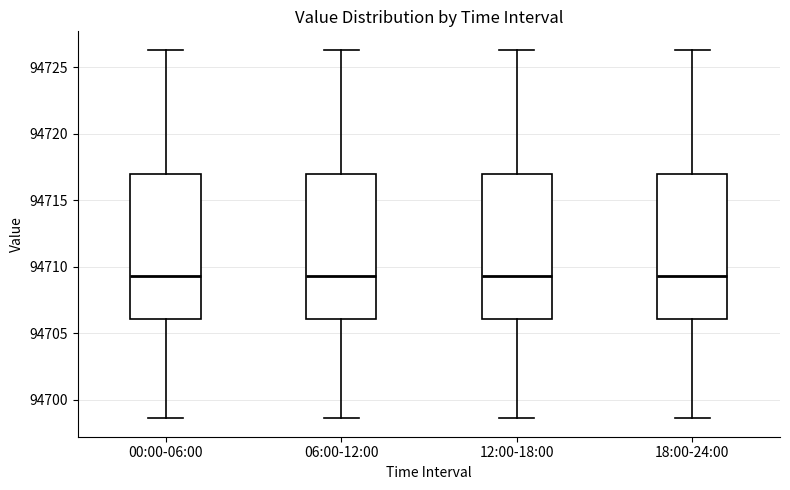

Reading left to right, read every box against the y-axis: the position of its median line, the range the box covers, and the ends of its whiskers. The values are not printed on the chart, so give them approximately, as read against the axis.

00:00-06:00: median 94709.5, box 94706.0 to 94717.0, whiskers 94698.5 to 94726.5
06:00-12:00: median 94709.5, box 94706.0 to 94717.0, whiskers 94698.5 to 94726.5
12:00-18:00: median 94709.5, box 94706.0 to 94717.0, whiskers 94698.5 to 94726.5
18:00-24:00: median 94709.5, box 94706.0 to 94717.0, whiskers 94698.5 to 94726.5